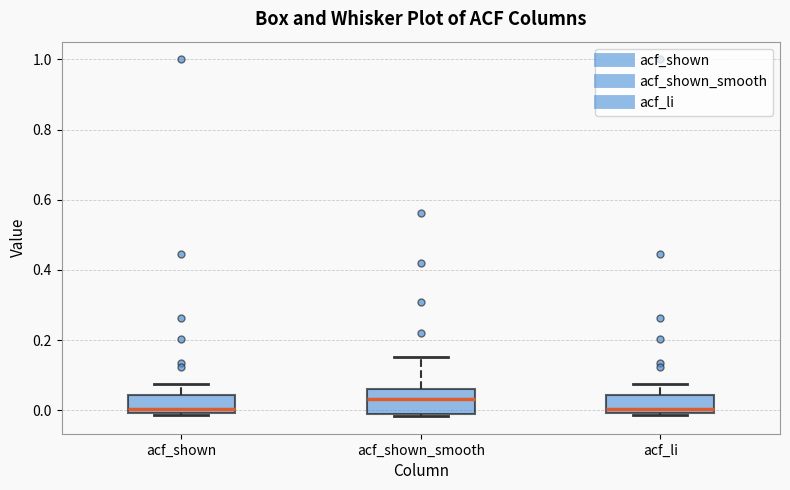

Which box has the highest median line?

acf_shown_smooth